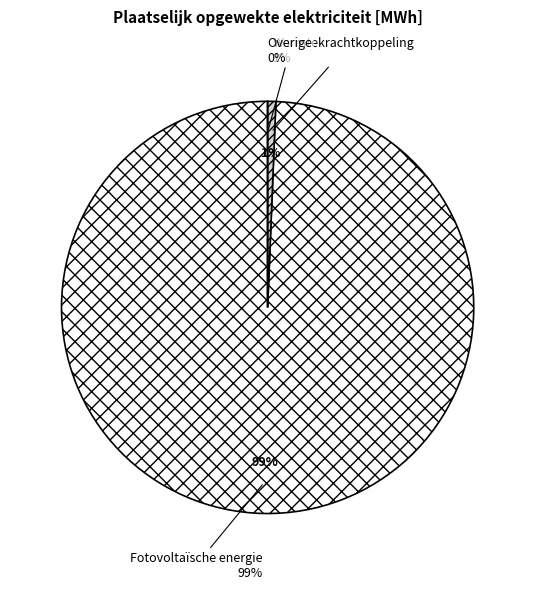

What percentage is the Warmtekrachtkoppeling (elektriciteit) slice, to the nearest percent?

1%